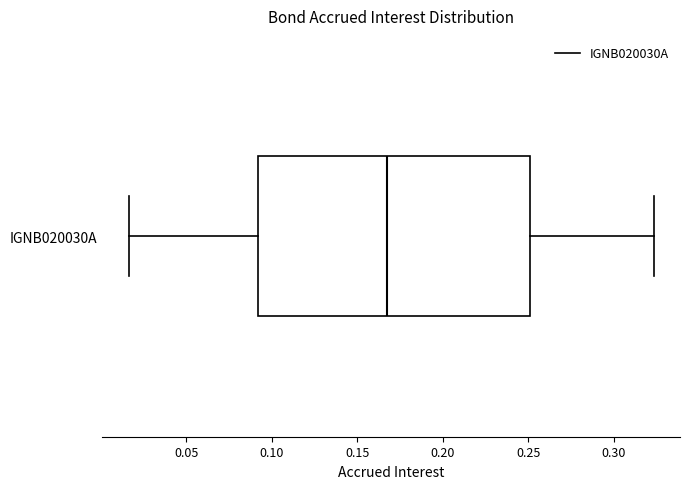

Where does the left whisker of the box for IGNB020030A end on the x-axis? The values are not printed on the chart, so give them approximately, as read against the axis.

0.015